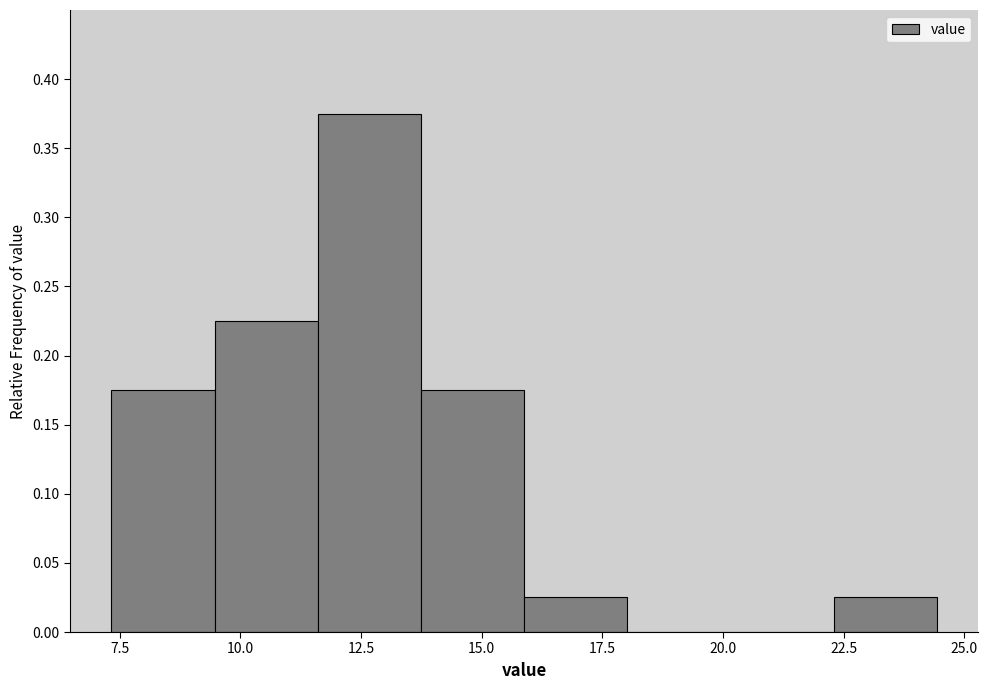

Over which range of the x-axis is the bar tallest?

11.5 to 13.5